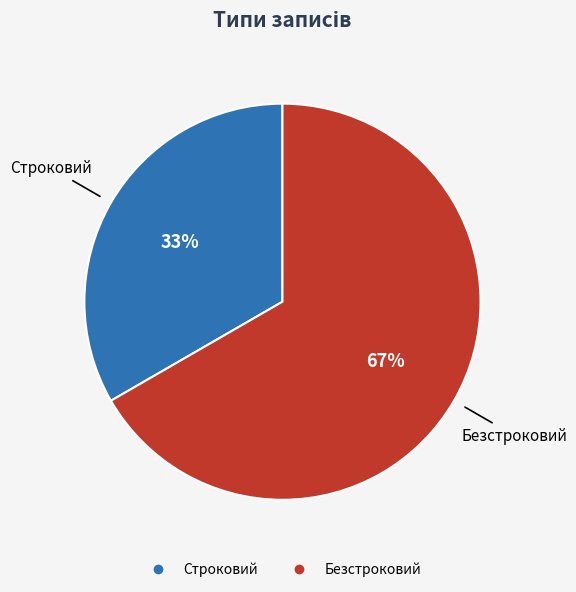

Is it true that Строковий is 33% of the pie?

True